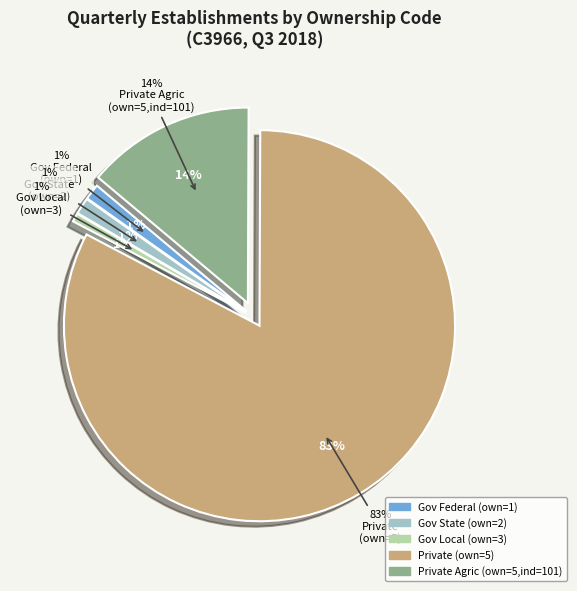

How many slices are in this pie chart?

5